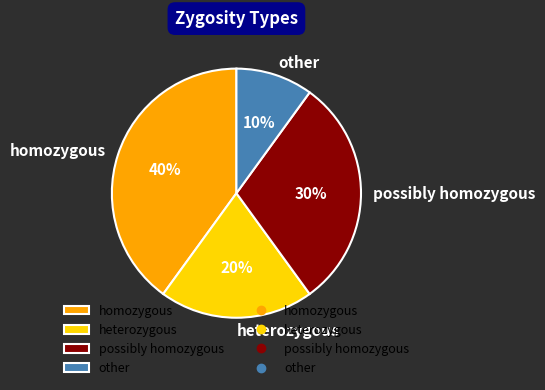

Is it true that other is 19% of the pie?

False